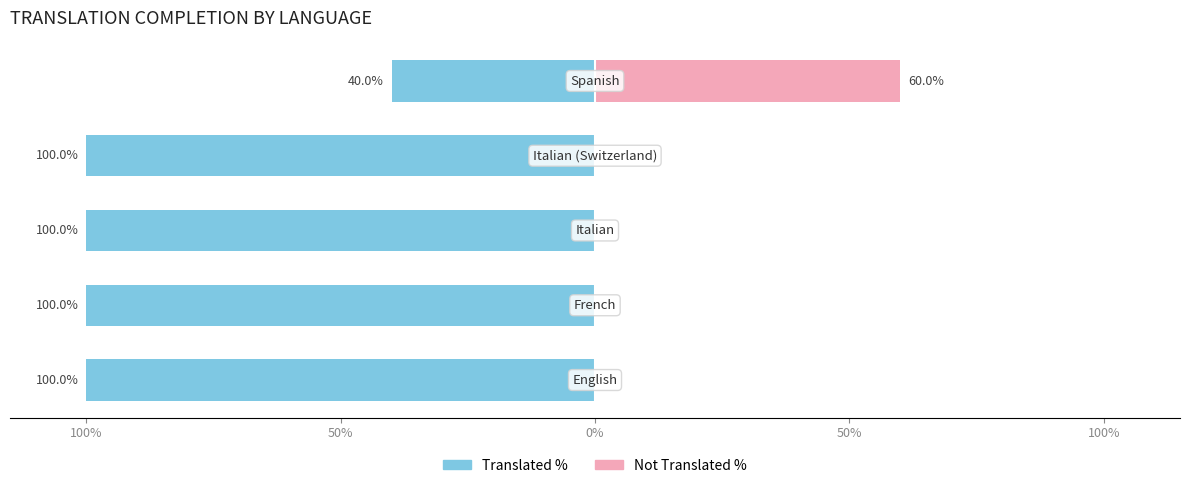

Reading left to right, extract all data points from this chart.

Translated %: -100	-100	-100	-100	-40
Not Translated %: 0	0	0	0	60